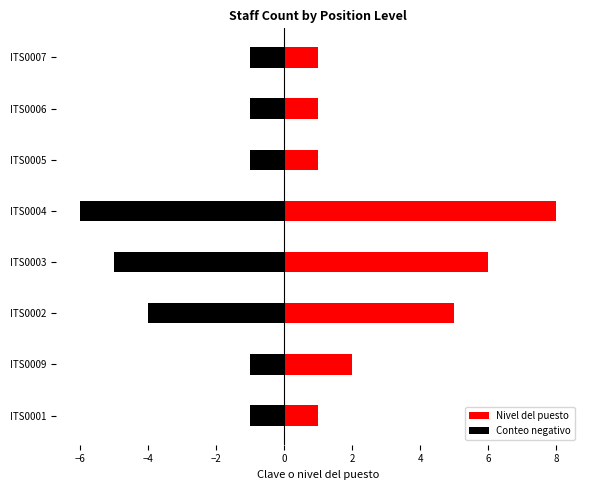

Rank the series at ITS0005 from lowest to highest value.

Conteo negativo, Nivel del puesto